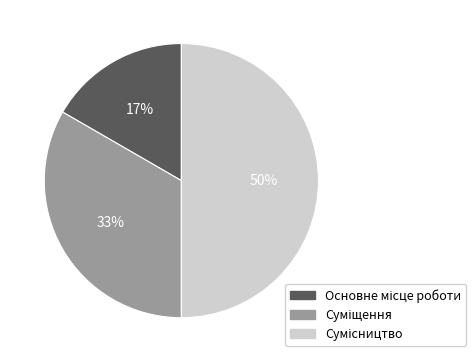

Count the number of slices in the pie.

3